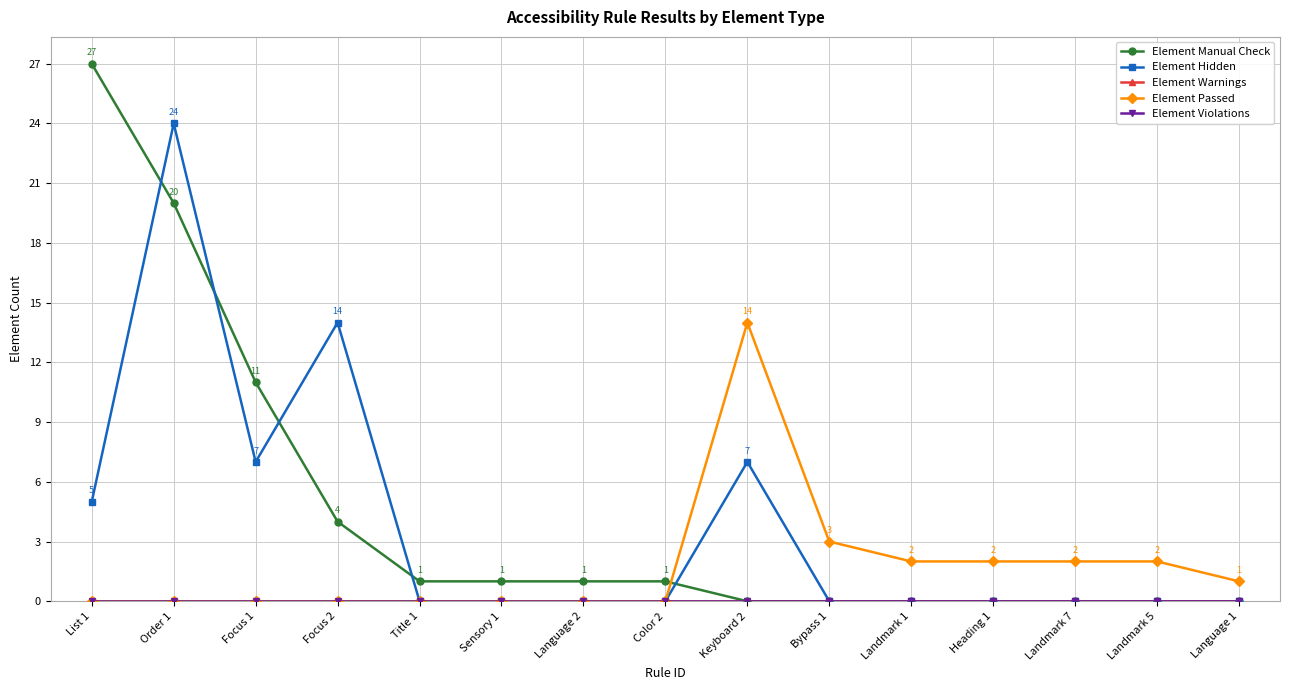

Between which two adjacent categories do Element Manual Check and Element Hidden first intersect?

List 1 and Order 1